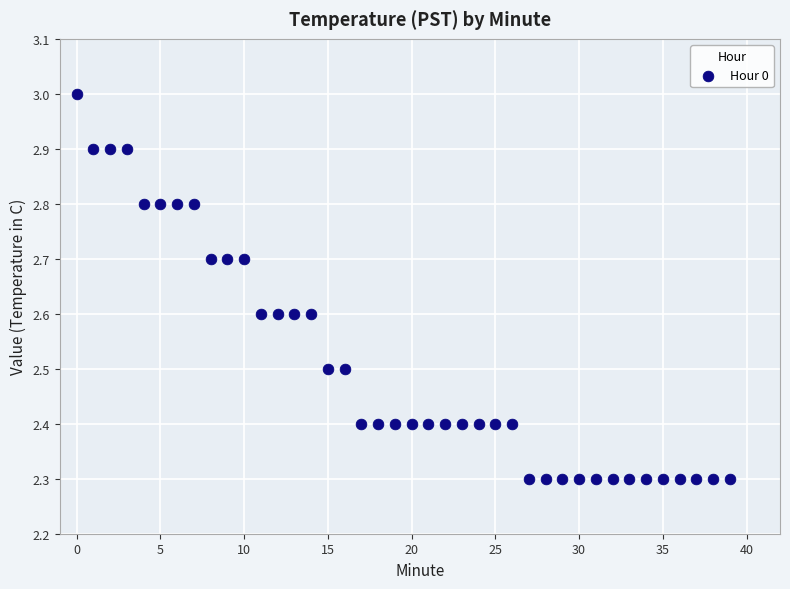

What is the range of Y values (max minus min)?

0.7